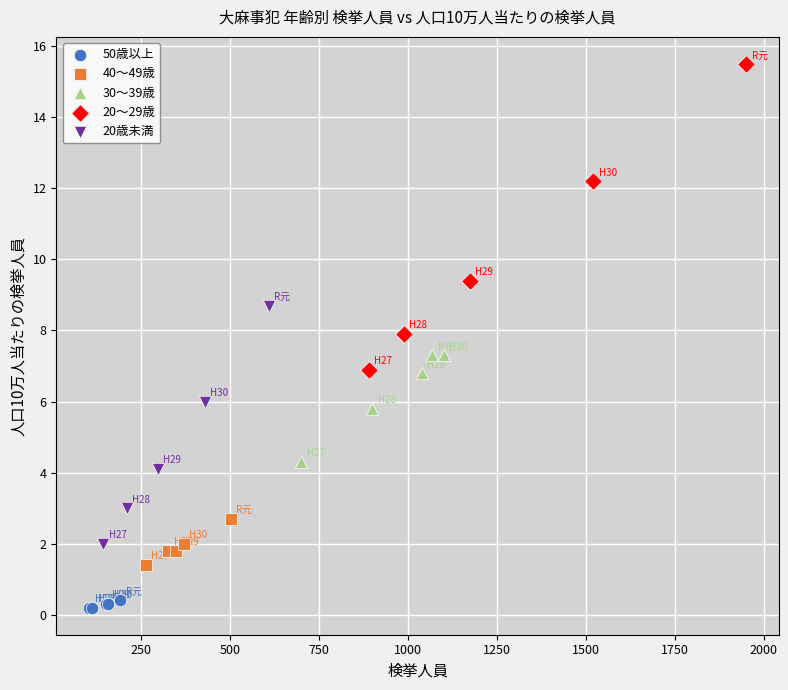

What are all the series names shown in the legend?

50歳以上, 40～49歳, 30～39歳, 20～29歳, 20歳未満